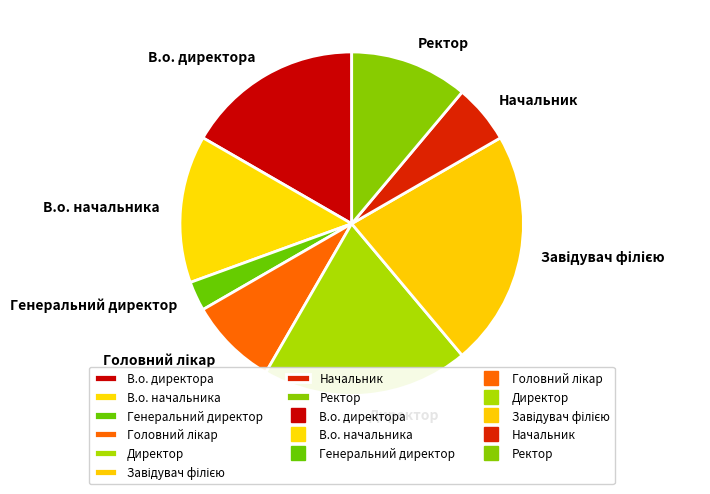

Is it true that В.о. директора is 4% of the pie?

False